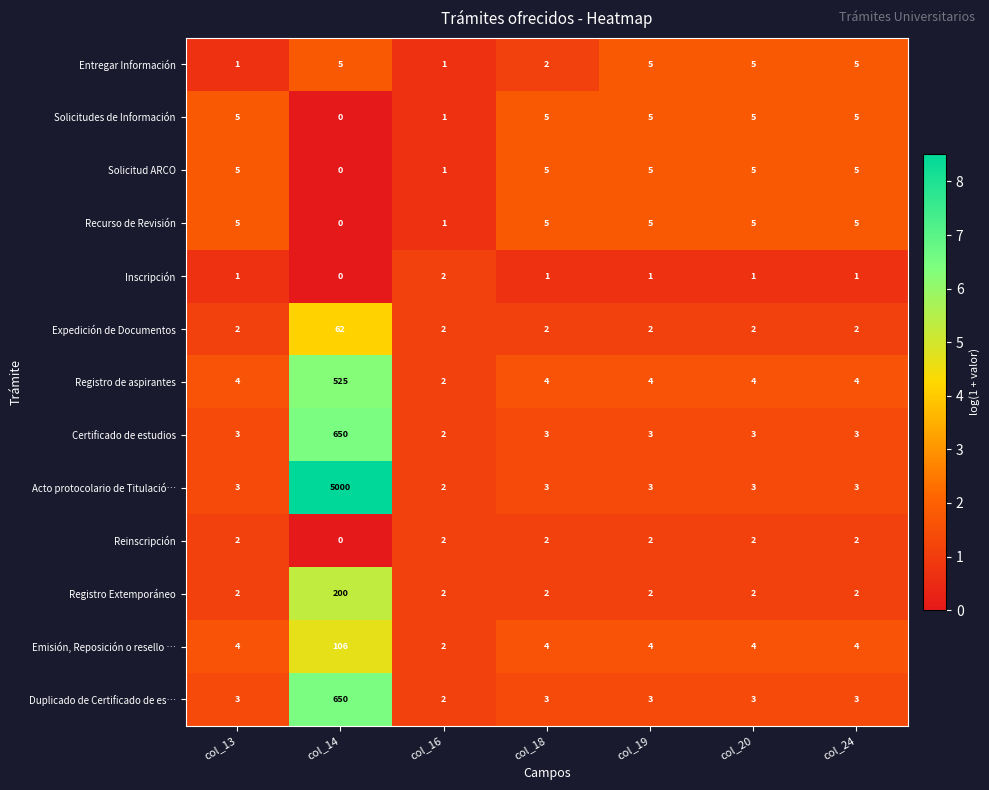

What is the greatest value displayed?

5000